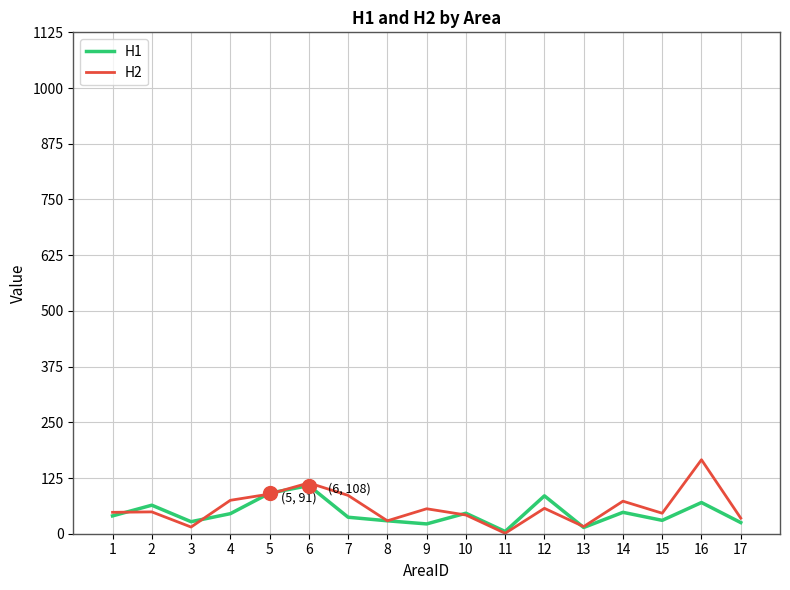

What are all the series names shown in the legend?

H1, H2